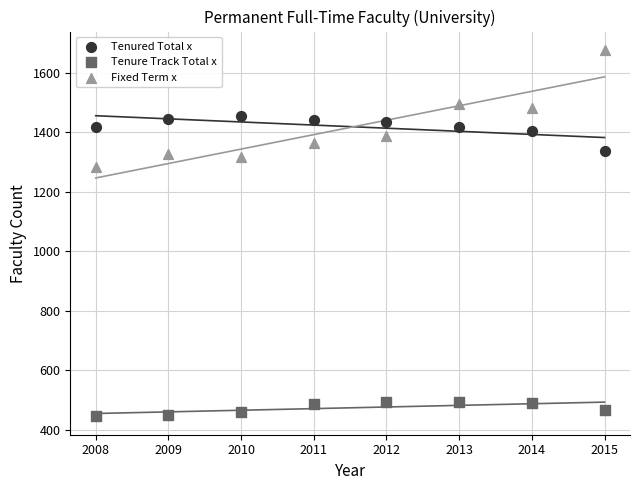

What are all the series names shown in the legend?

Tenured Total x, Tenure Track Total x, Fixed Term x